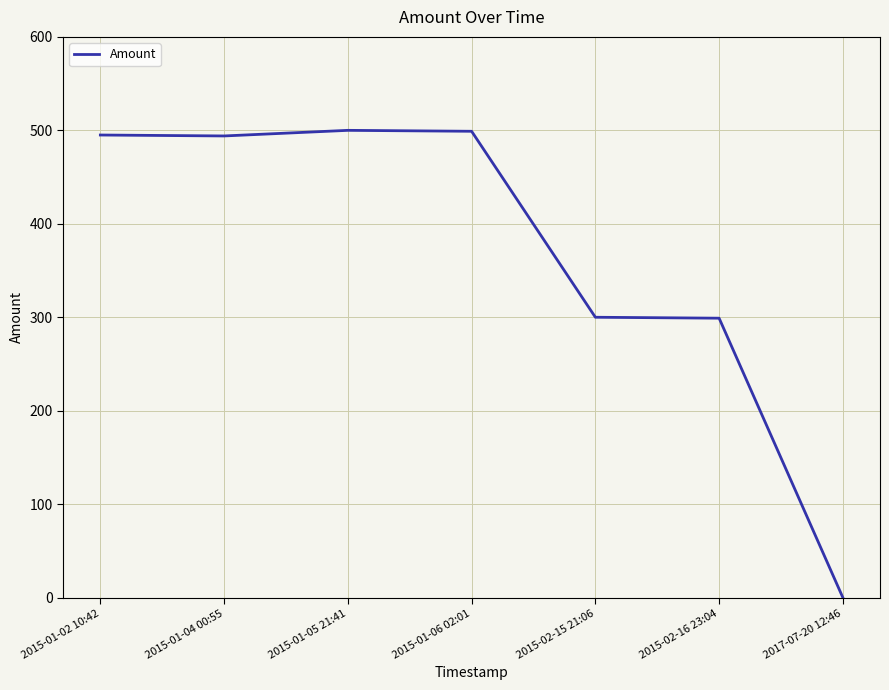

True or false: the data has more than 2 interior local peaks.

False